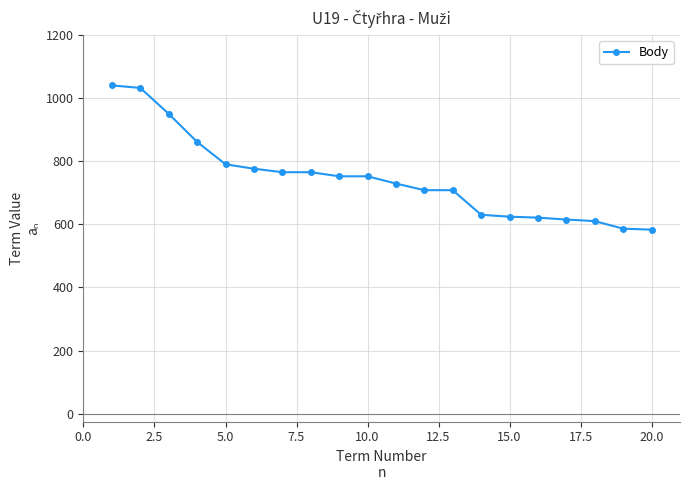

What is the value of the 19th point from the left?

586